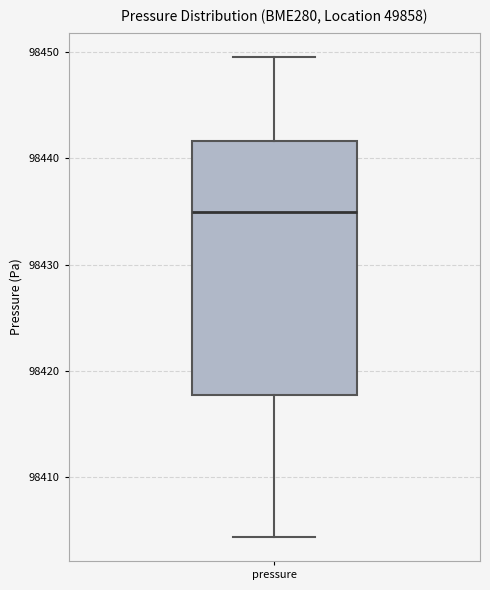

Transcribe this box plot: give where the median line is, the range the box spans, and where the two whiskers end, as read against the y-axis. The values are not printed on the chart, so give them approximately, as read against the axis.

median 98435, box 98418 to 98442, whiskers 98404 to 98450